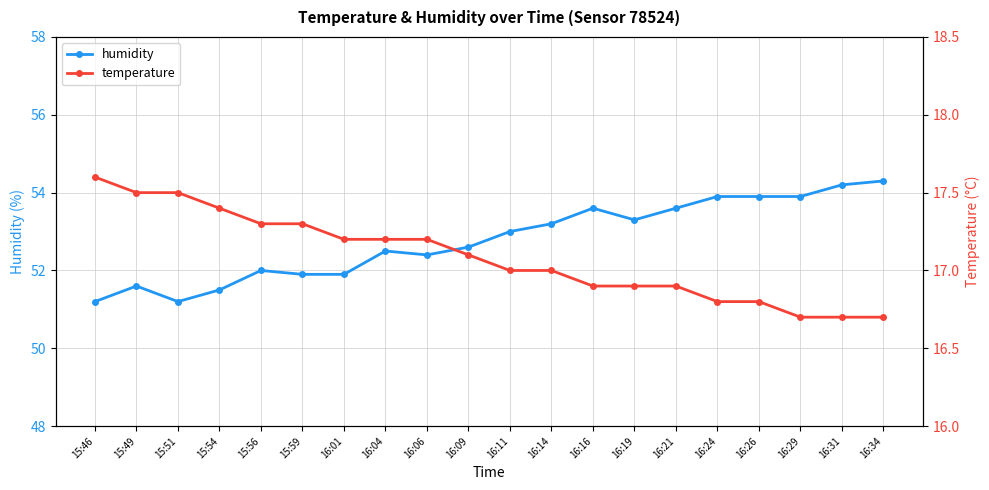

Which category has the highest value in the humidity series?

16:34